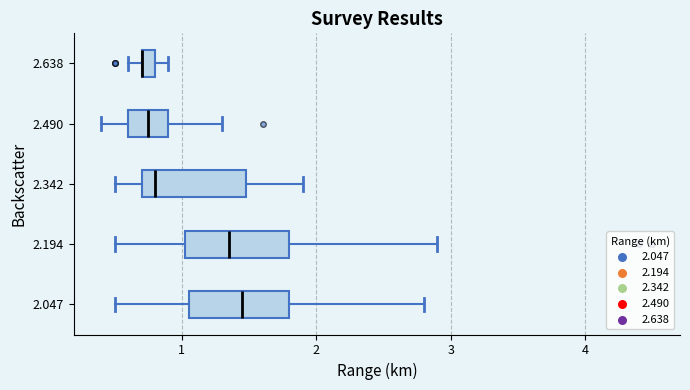

Where is the right edge of the box at y = 2.490 on the x-axis? The values are not printed on the chart, so give them approximately, as read against the axis.

0.9